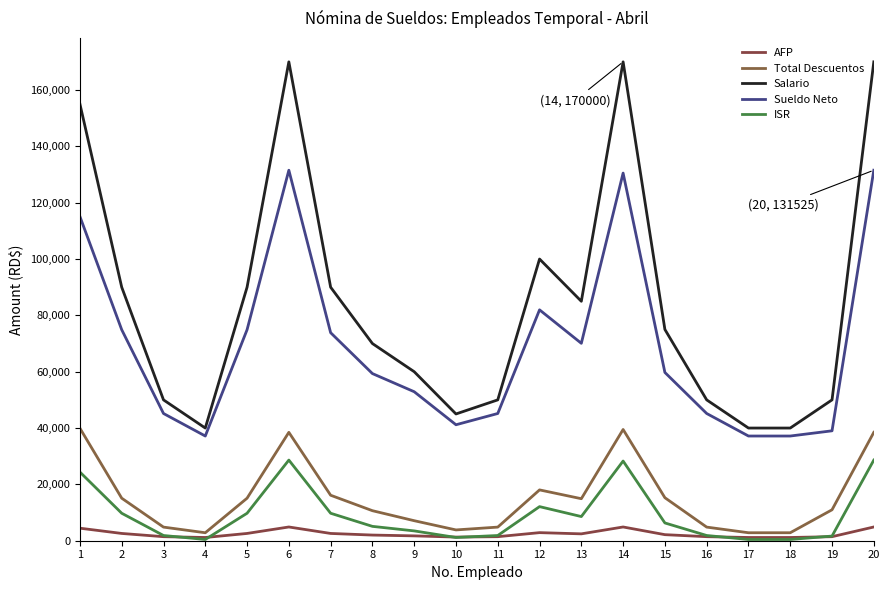

Which category has the lowest value in the Salario series?

4